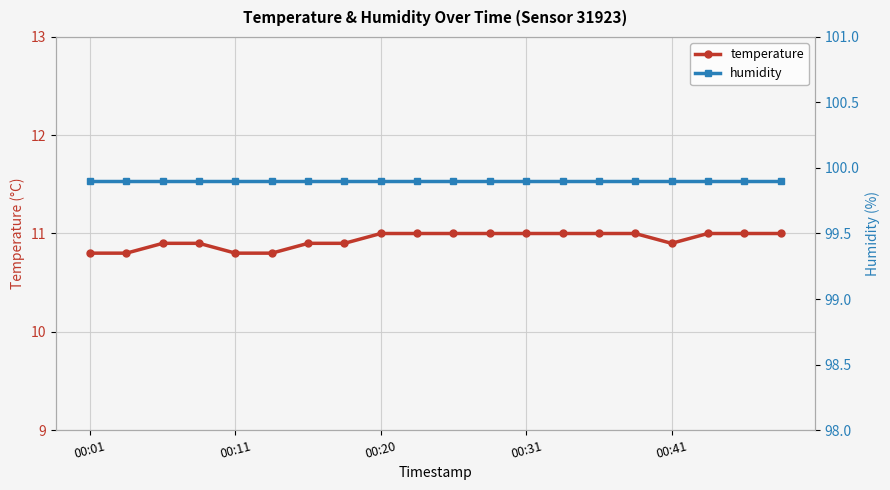

True or false: humidity has more than 1 interior local peaks.

False